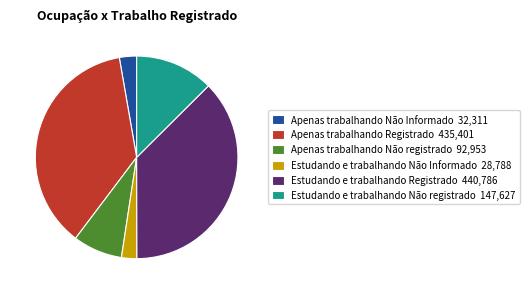

Does Estudando e trabalhando Registrado 440,786 account for over 50% of the chart?

No